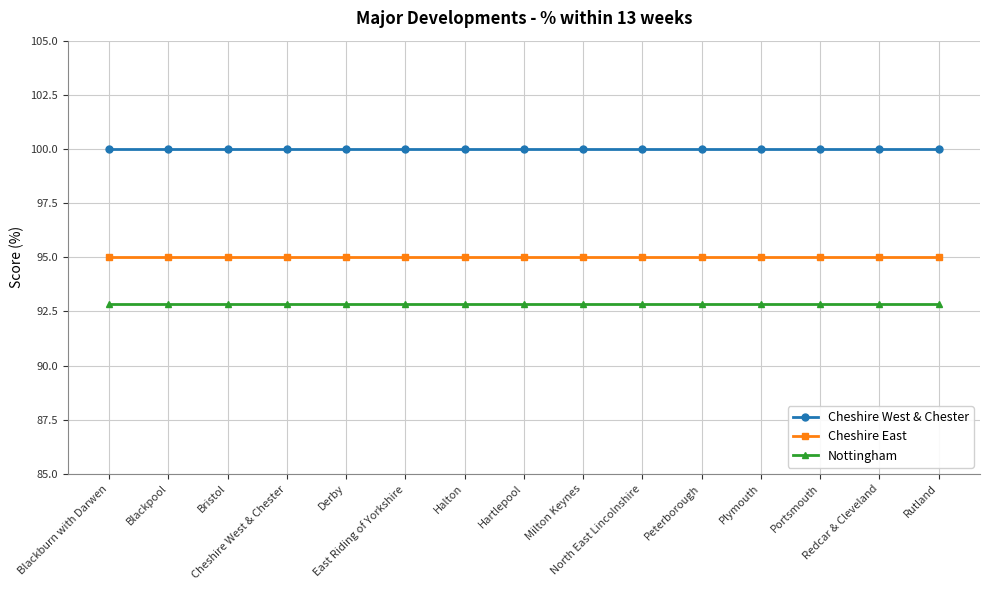

The Cheshire East series shows 35.4 at Derby. True or false?

False